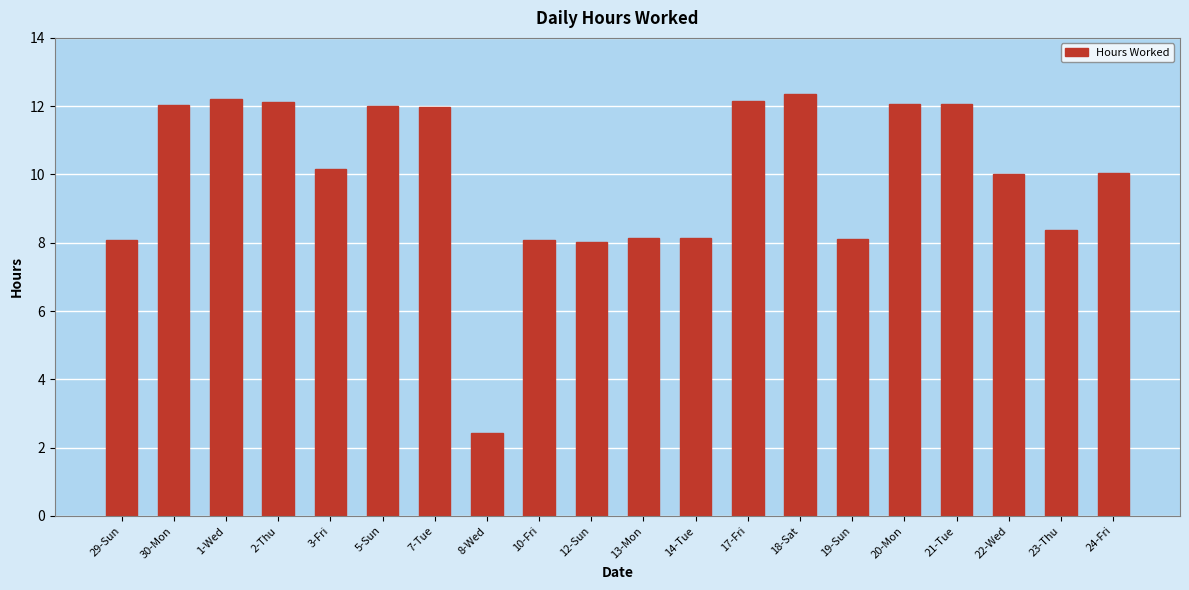

At which category does the chart reach its minimum across all series?

8-Wed